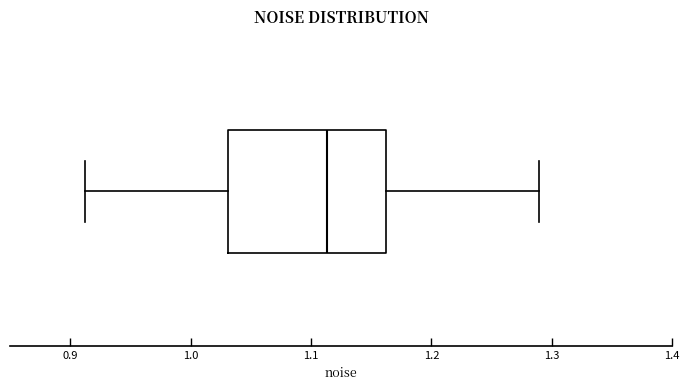

Read this box plot against the x-axis: the position of the median line, the range covered by the box, and the ends of both whiskers. The values are not printed on the chart, so give them approximately, as read against the axis.

median 1.11, box 1.03 to 1.16, whiskers 0.91 to 1.29